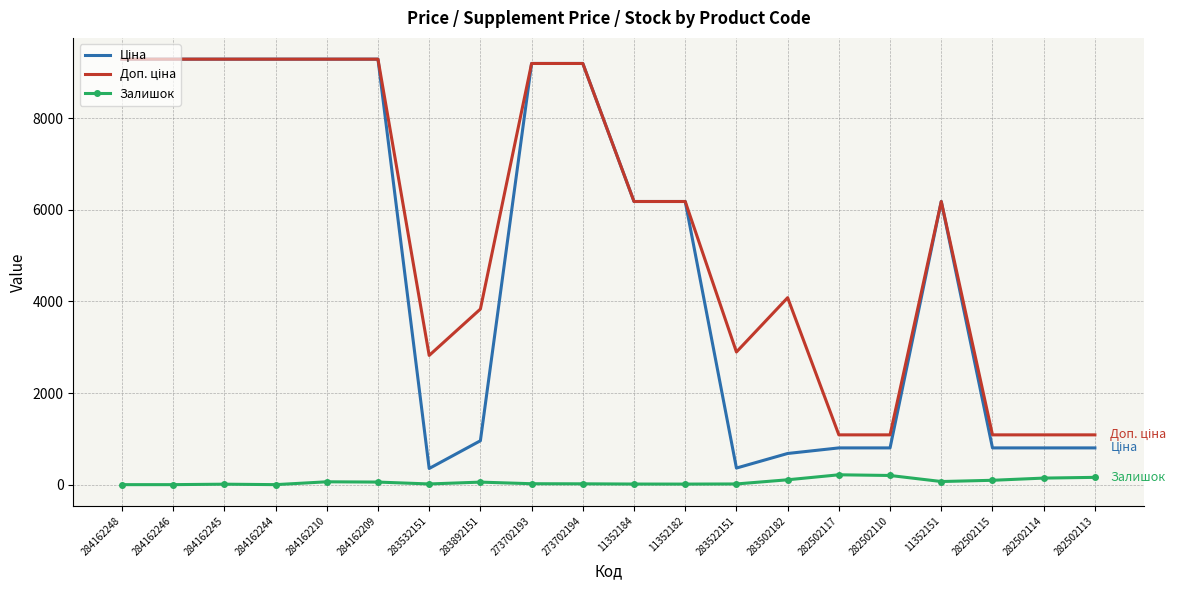

What is the total value across all series at 284162248?

18580.9